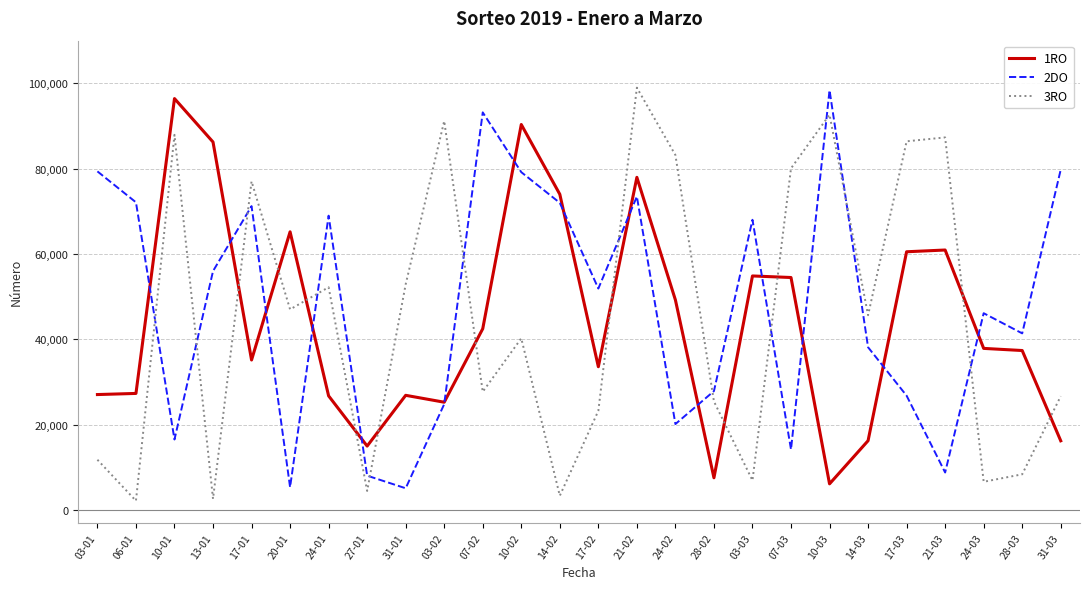

At 31-03, list the series in order from smallest to largest.

1RO, 3RO, 2DO